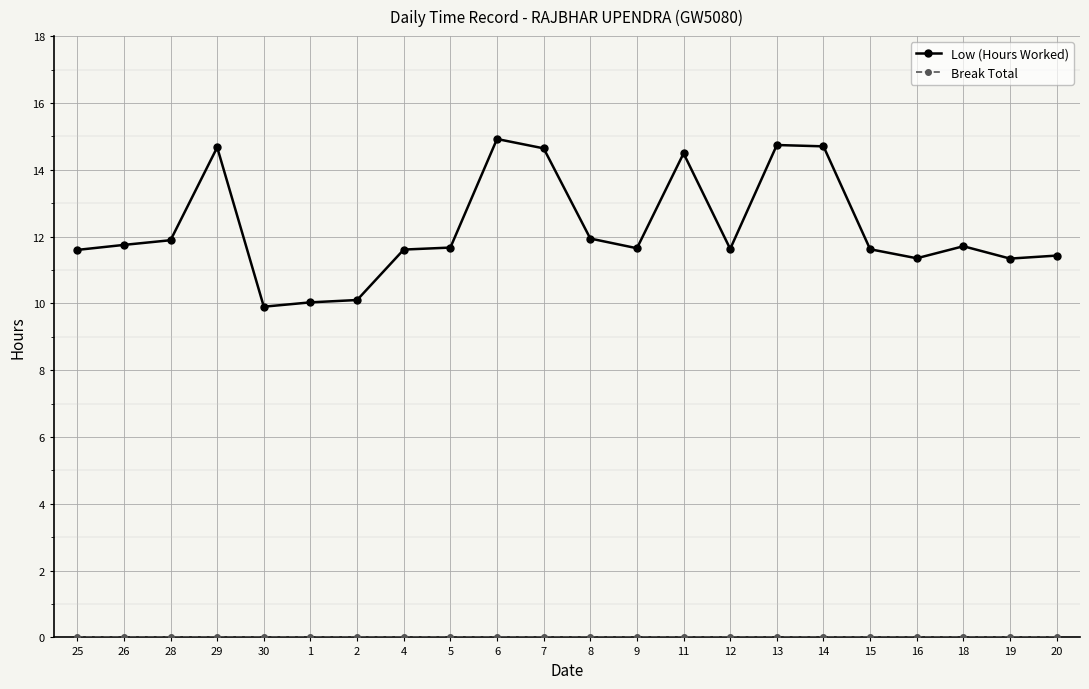

Is it true that Low (Hours Worked) equals 11.6 at 12?

True